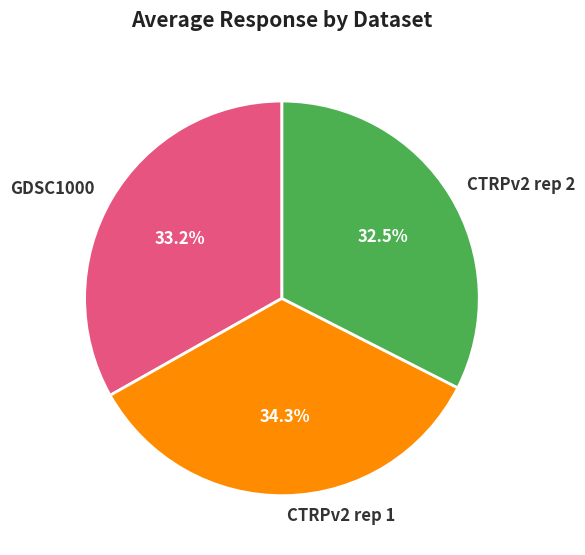

Rank the categories by value from highest to lowest.

CTRPv2 rep 1, GDSC1000, CTRPv2 rep 2